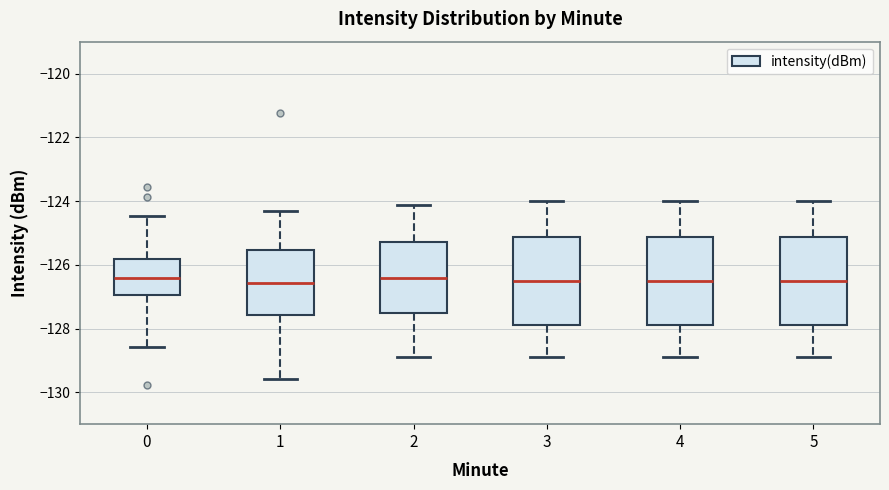

Where does the median line of the box at x = 5 sit on the y-axis? The values are not printed on the chart, so give them approximately, as read against the axis.

-126.6